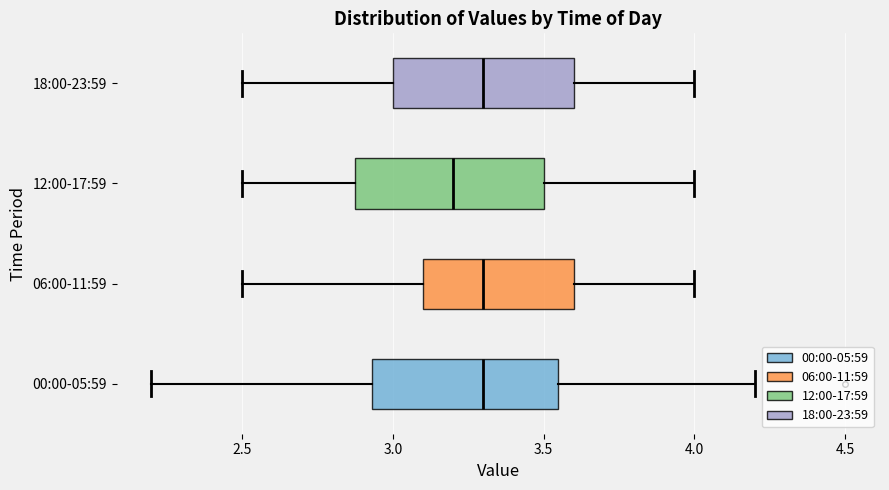

Where does the median line of the box for 00:00-05:59 sit on the x-axis? The values are not printed on the chart, so give them approximately, as read against the axis.

3.30